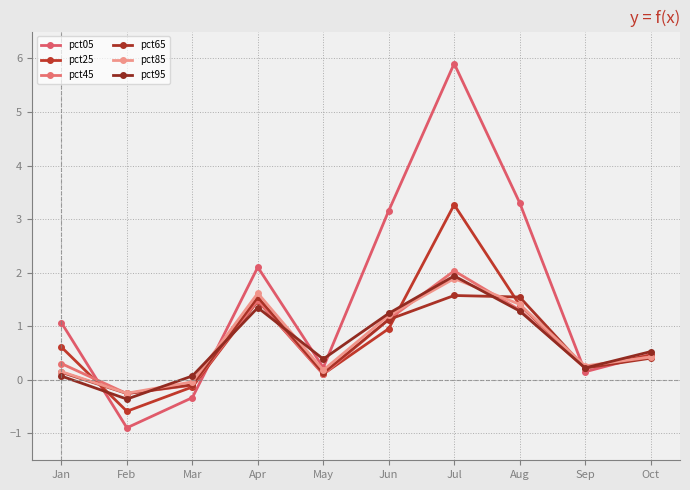

How many values in pct65 are below zero?

2